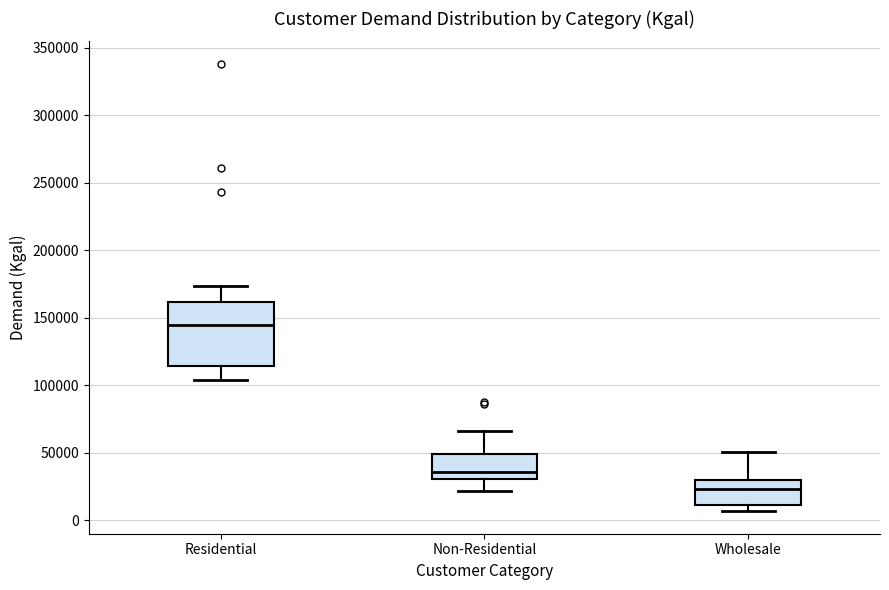

Where is the lower edge of the box for Non-Residential on the y-axis? The values are not printed on the chart, so give them approximately, as read against the axis.

30000